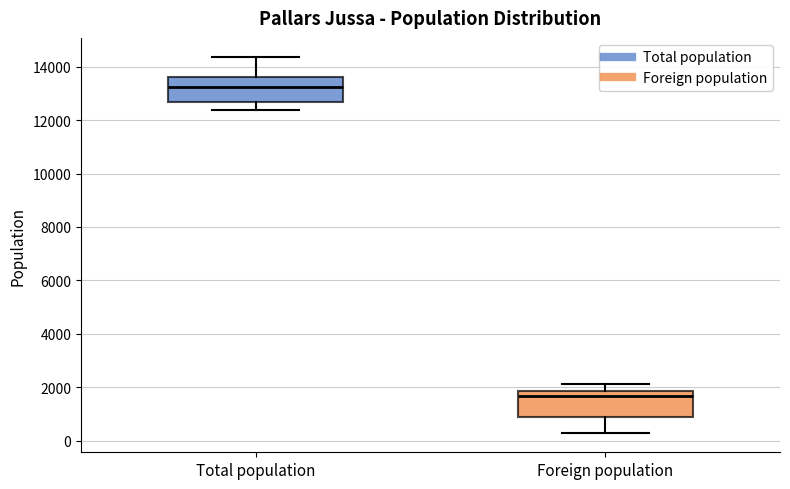

Reading left to right, read every box against the y-axis: the position of its median line, the range the box covers, and the ends of its whiskers. The values are not printed on the chart, so give them approximately, as read against the axis.

Total population: median 13200, box 12600 to 13600, whiskers 12400 to 14400
Foreign population: median 1600, box 800 to 1800, whiskers 200 to 2200